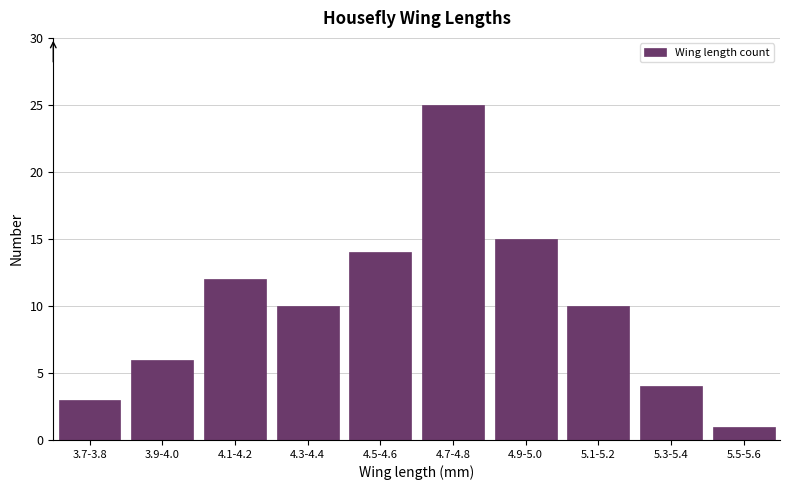

Reading left to right, extract all data points from this chart.

3.7-3.8=3	3.9-4.0=6	4.1-4.2=12	4.3-4.4=10	4.5-4.6=14	4.7-4.8=25	4.9-5.0=15	5.1-5.2=10	5.3-5.4=4	5.5-5.6=1